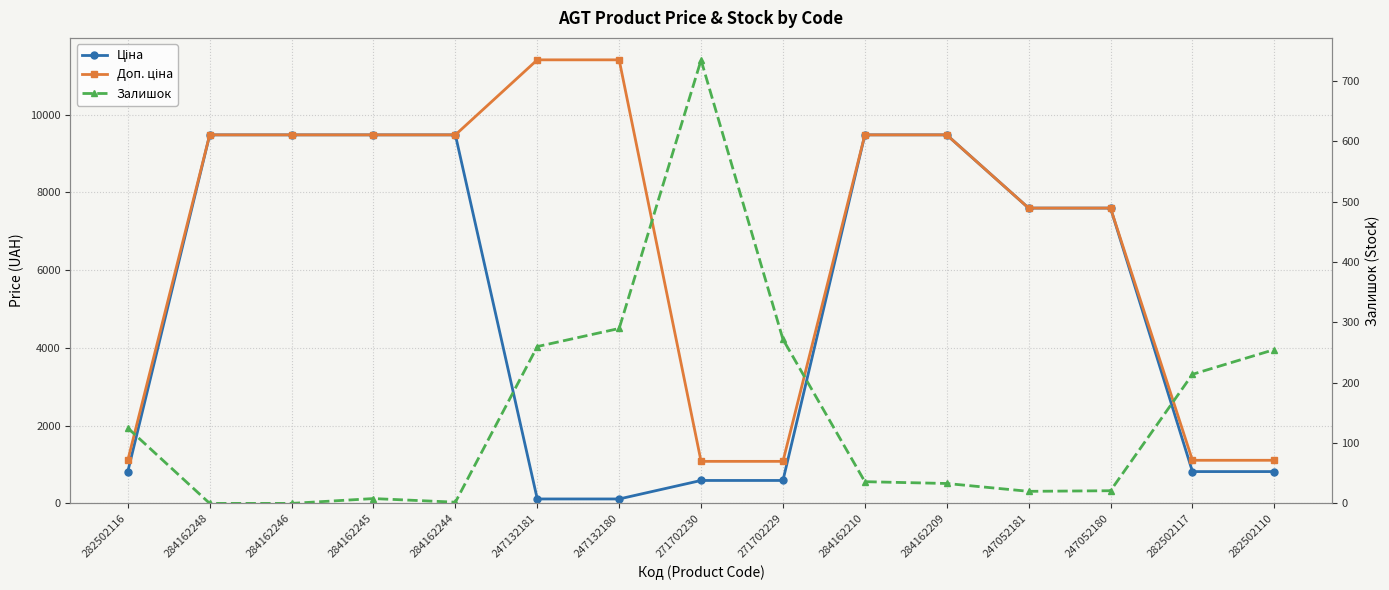

True or false: Залишок and Доп. ціна cross at least once.

False